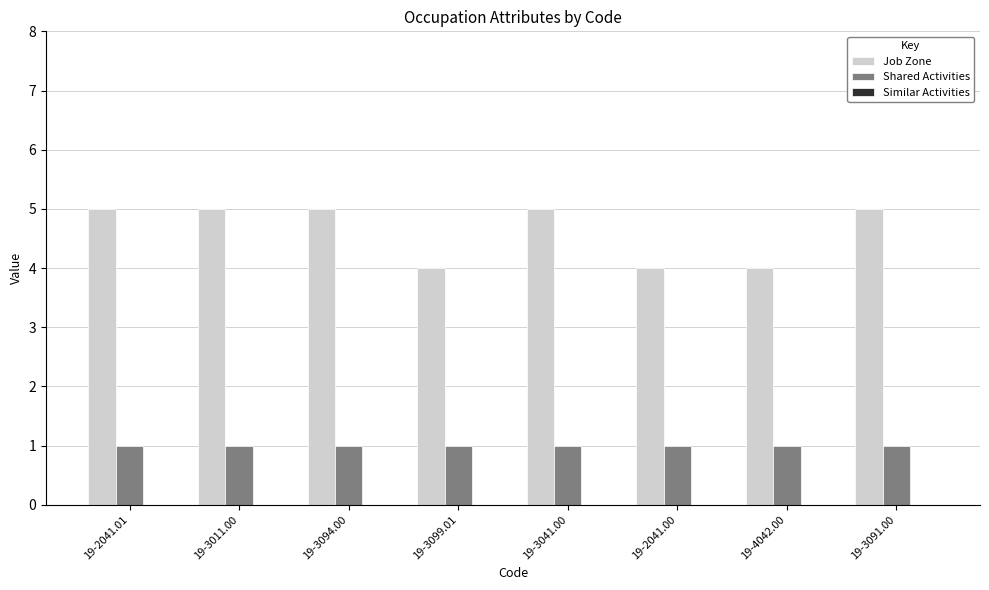

What position from the right is 19-3041.00?

4